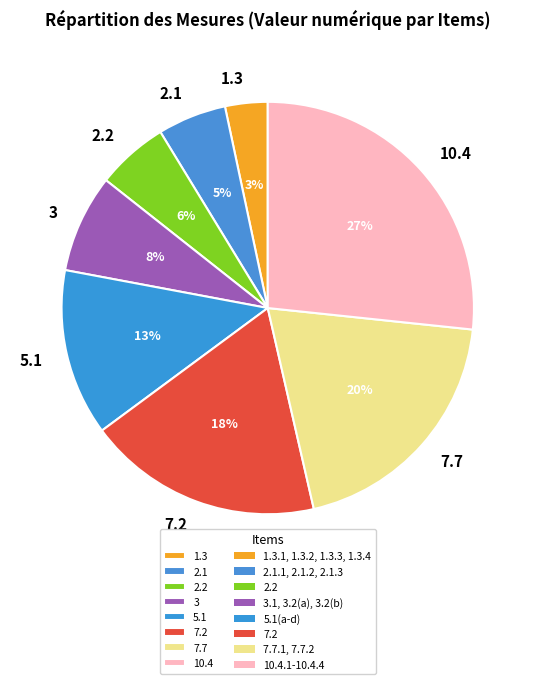

The 5.1 slice represents 20% of the pie. True or false?

False